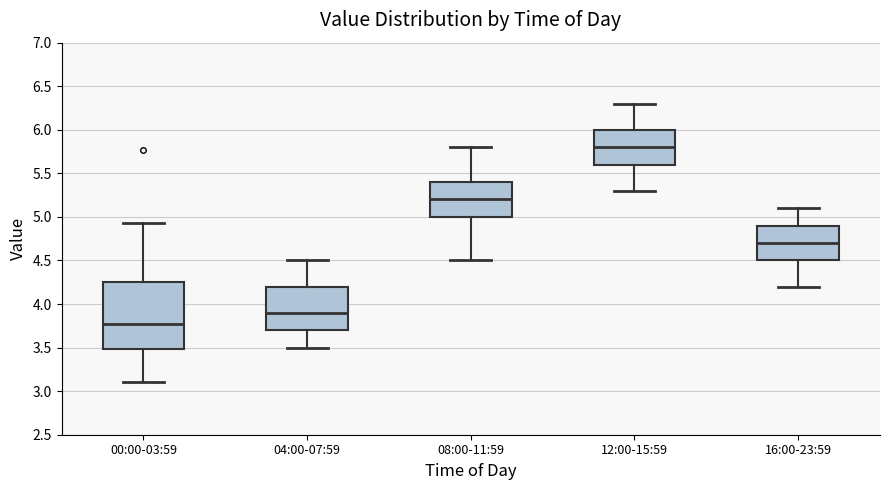

Reading left to right, read every box against the y-axis: the position of its median line, the range the box covers, and the ends of its whiskers. The values are not printed on the chart, so give them approximately, as read against the axis.

00:00-03:59: median 3.75, box 3.50 to 4.25, whiskers 3.10 to 4.95
04:00-07:59: median 3.90, box 3.70 to 4.20, whiskers 3.50 to 4.50
08:00-11:59: median 5.20, box 5.00 to 5.40, whiskers 4.50 to 5.80
12:00-15:59: median 5.80, box 5.60 to 6.00, whiskers 5.30 to 6.30
16:00-23:59: median 4.70, box 4.50 to 4.90, whiskers 4.20 to 5.10